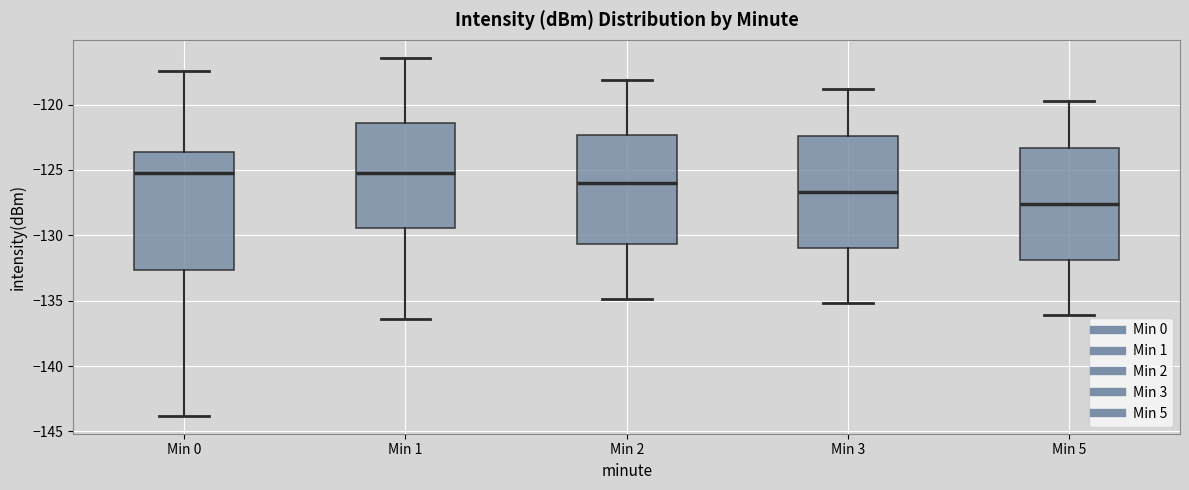

Reading left to right, read every box against the y-axis: the position of its median line, the range the box covers, and the ends of its whiskers. The values are not printed on the chart, so give them approximately, as read against the axis.

Min 0: median -125.0, box -132.5 to -123.5, whiskers -144.0 to -117.5
Min 1: median -125.0, box -129.5 to -121.5, whiskers -136.5 to -116.5
Min 2: median -126.0, box -130.5 to -122.5, whiskers -135.0 to -118.0
Min 3: median -126.5, box -131.0 to -122.5, whiskers -135.0 to -119.0
Min 5: median -127.5, box -132.0 to -123.5, whiskers -136.0 to -119.5